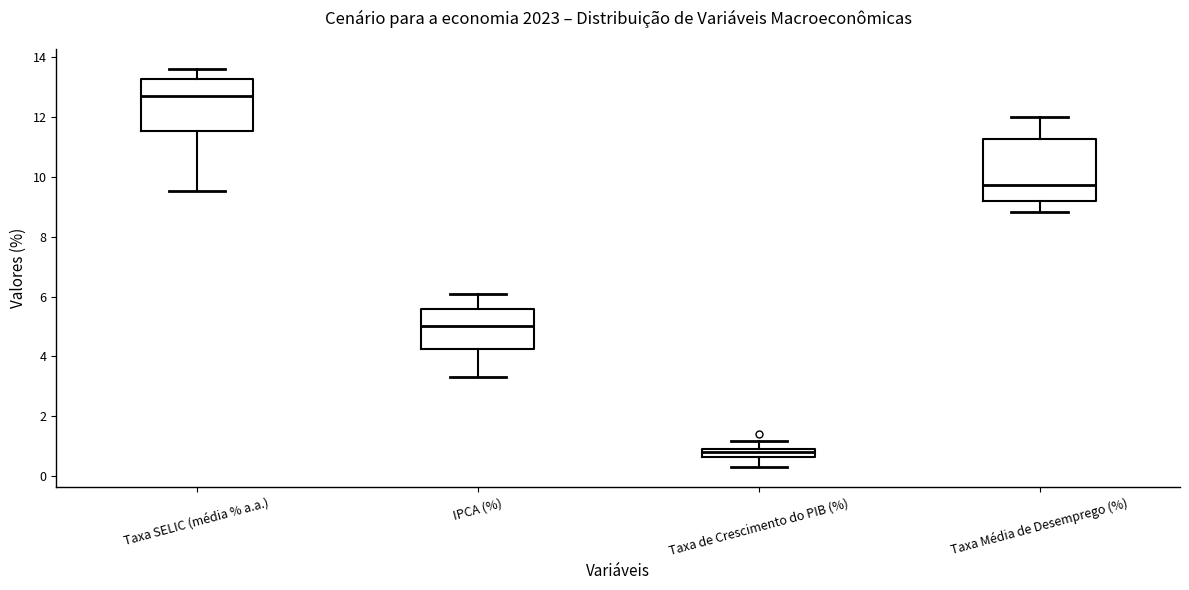

Where is the lower edge of the box for IPCA (%) on the y-axis? The values are not printed on the chart, so give them approximately, as read against the axis.

4.2